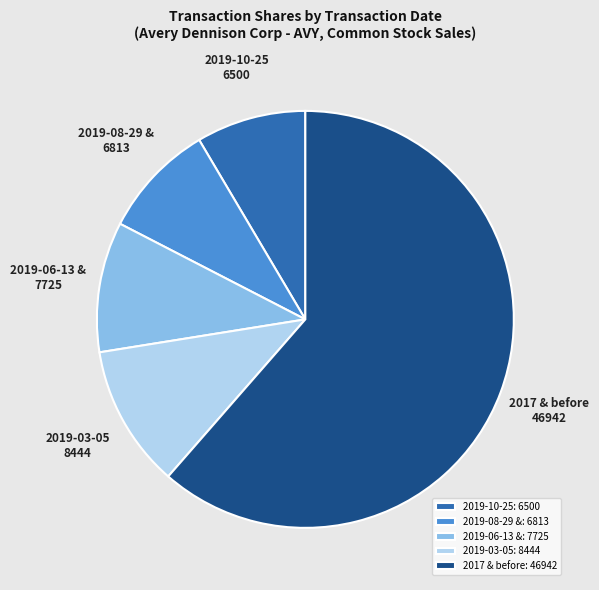

The 2017 & before slice represents 55% of the pie. True or false?

False